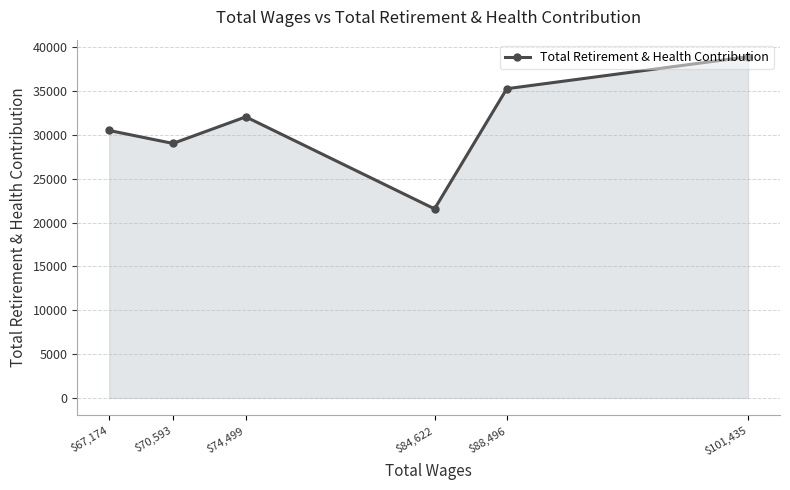

Which category has the highest value across all series?

$101,435